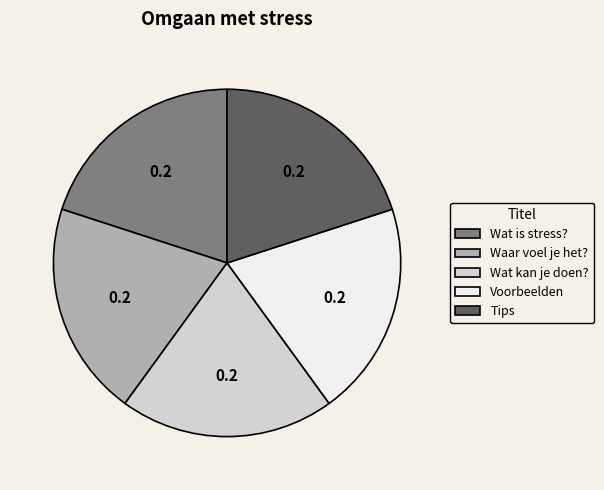

How many slices are in this pie chart?

5